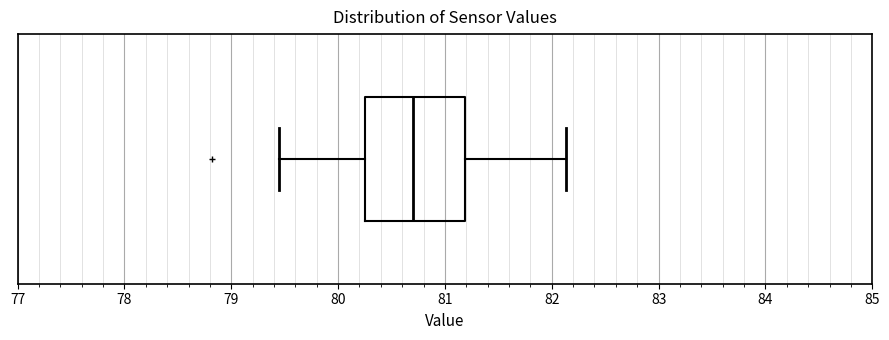

Transcribe this box plot: give where the median line is, the range the box spans, and where the two whiskers end, as read against the x-axis. The values are not printed on the chart, so give them approximately, as read against the axis.

median 80.7, box 80.3 to 81.2, whiskers 79.5 to 82.1